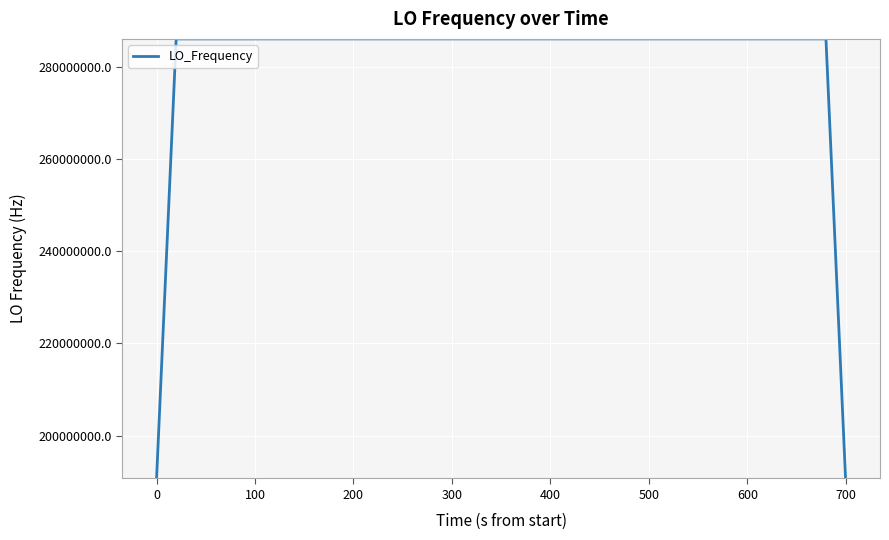

What is the difference between the maximum and minimum values?

95349007.9